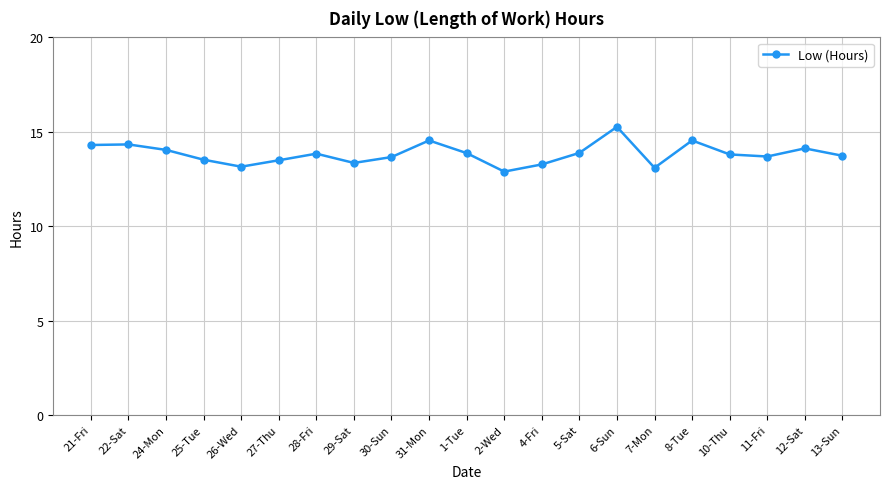

The value at 4-Fri is 13.3. True or false?

True